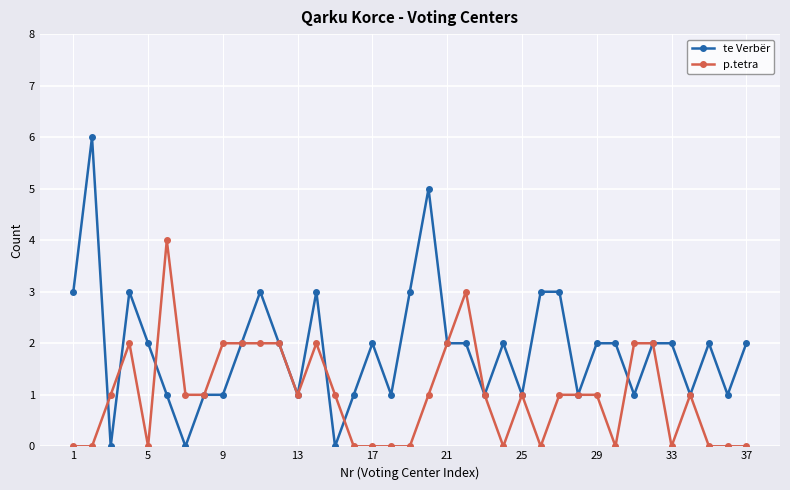

Which series has the largest total across all categories?

te Verbër